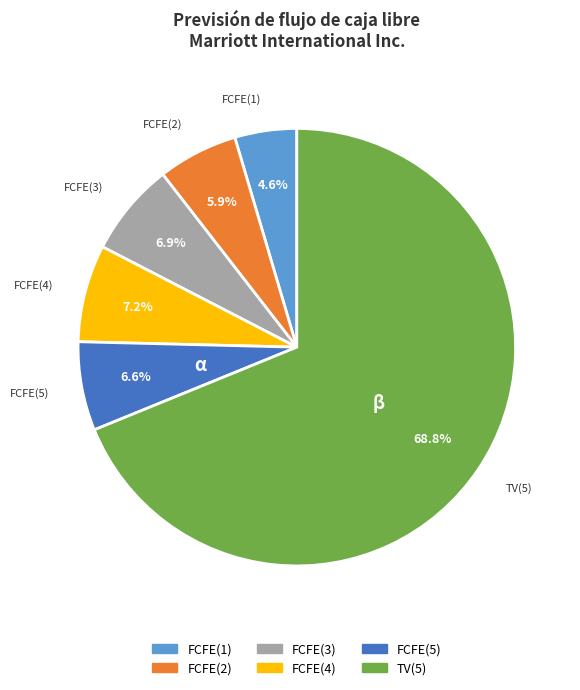

Which slice is the largest?

TV(5)